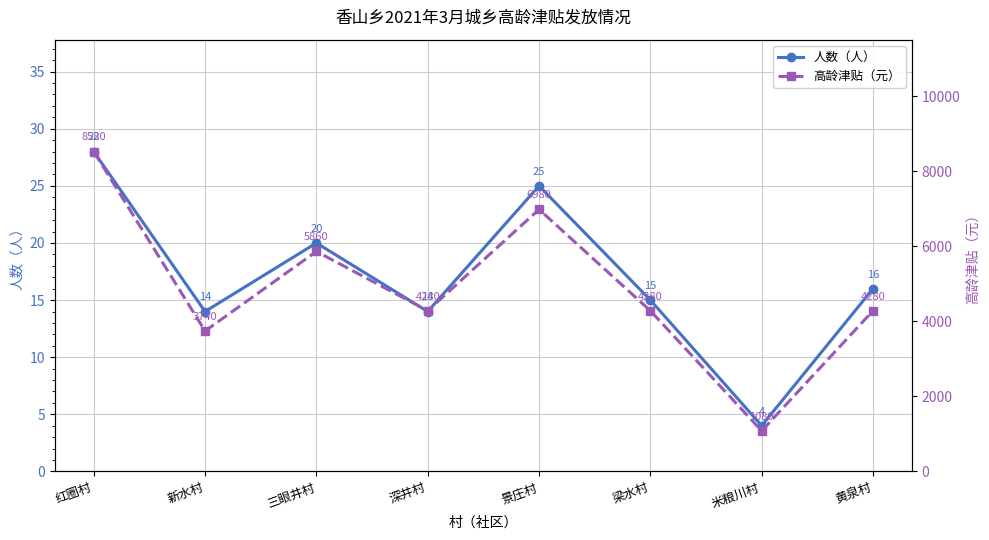

Rank the series by their average value, from highest to lowest.

高龄津贴（元）, 人数（人）